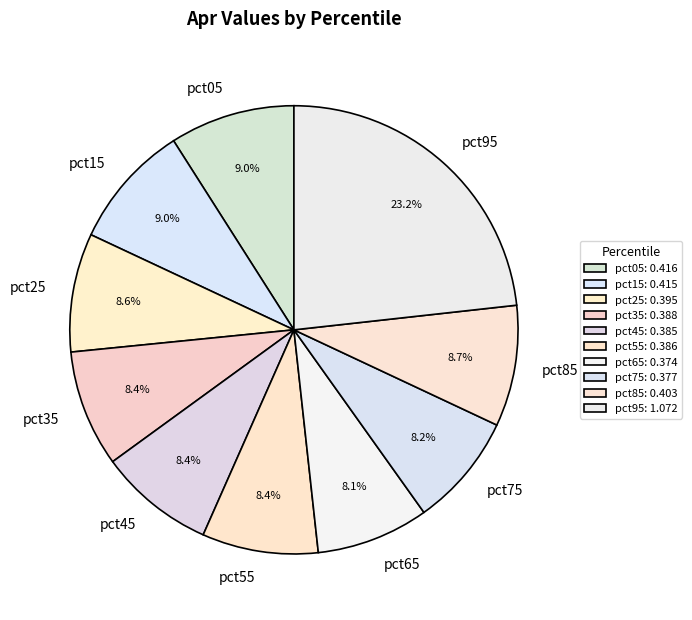

Count the number of slices in the pie.

10